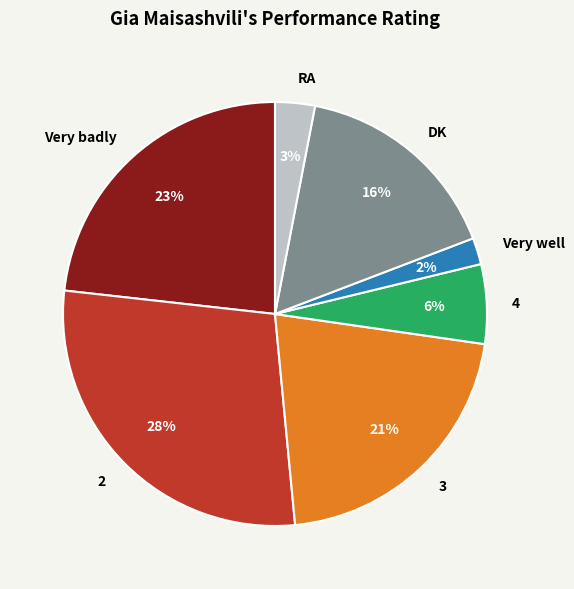

Is 3 the majority of the pie?

No